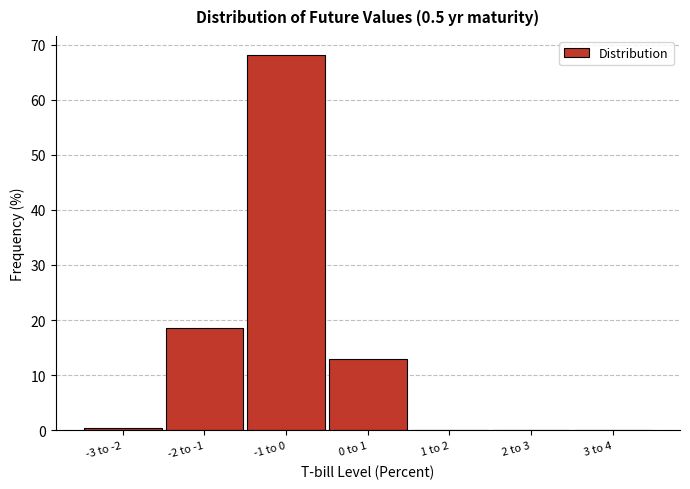

What is the greatest value displayed?

68.2